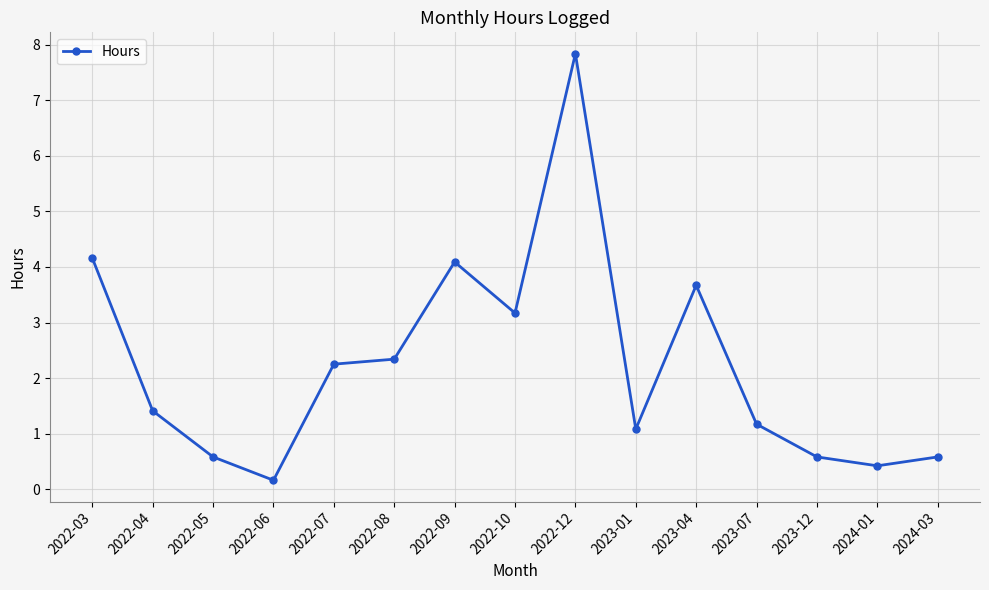

What is the maximum value shown in the chart?

7.8